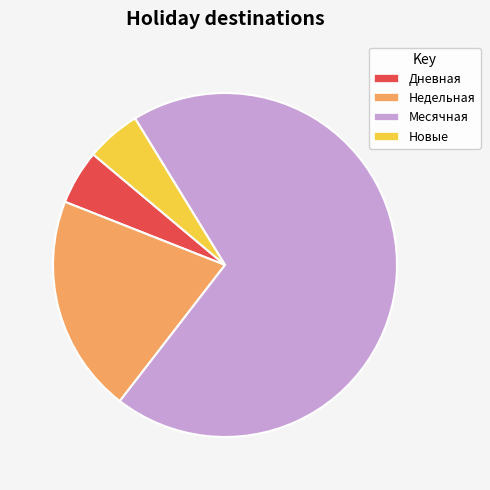

What is the ratio of the value at Месячная to the value at Новые?

13.5